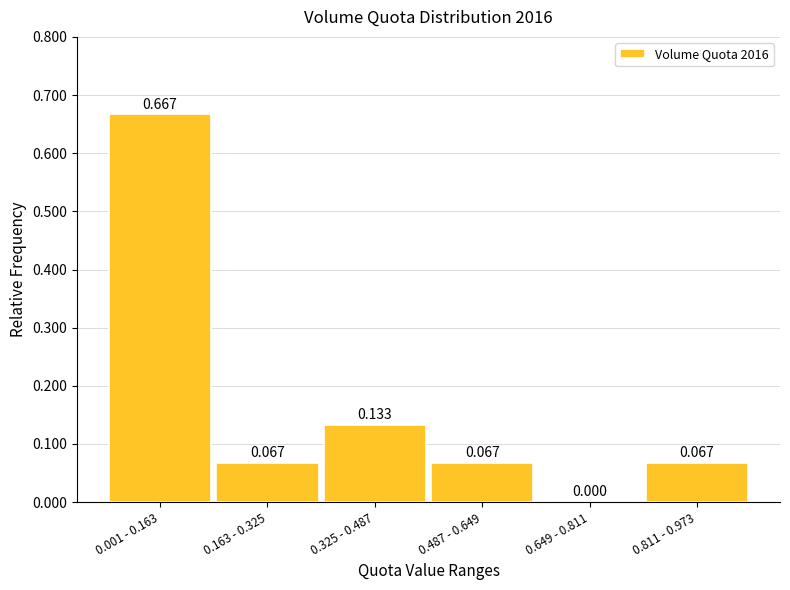

How many distinct data groups are displayed?

1